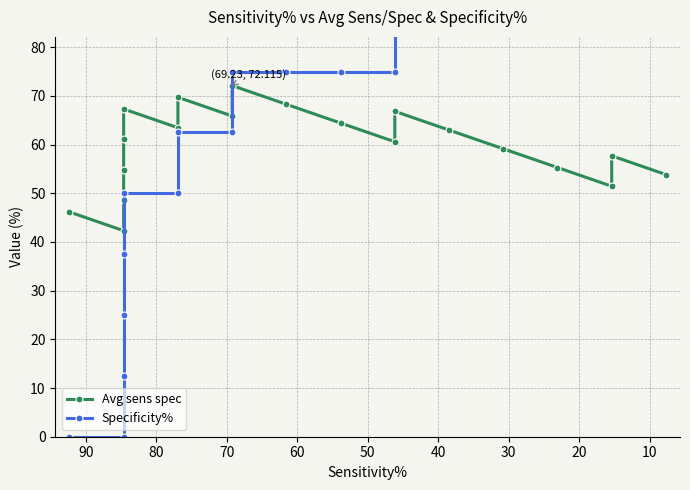

Which series has the widest spread of values?

Specificity%